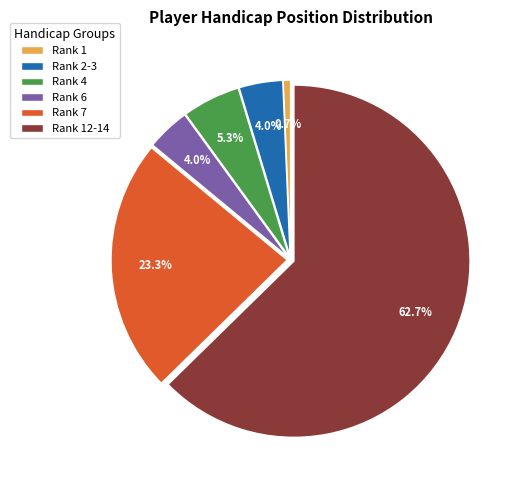

Between Rank 7 and Rank 1, which is larger?

Rank 7